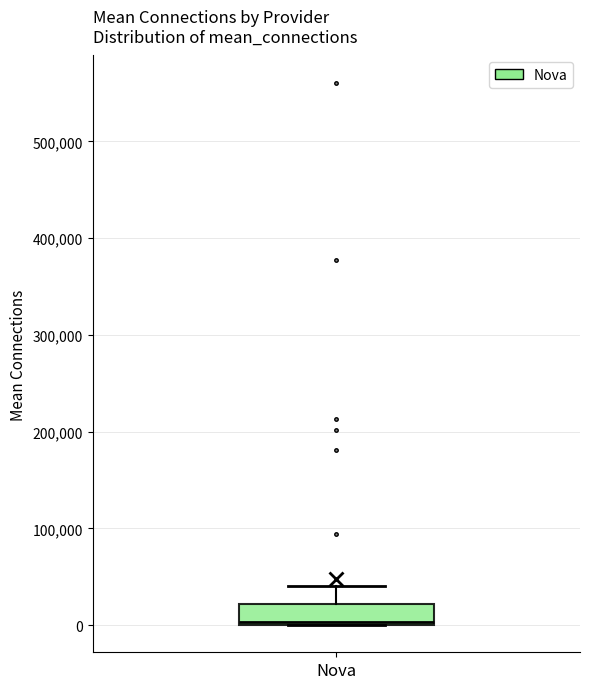

Transcribe this box plot: give where the median line is, the range the box spans, and where the two whiskers end, as read against the y-axis. The values are not printed on the chart, so give them approximately, as read against the axis.

median 0 (just above the box's lower edge), box 0 to 20000, whiskers 0 to 40000